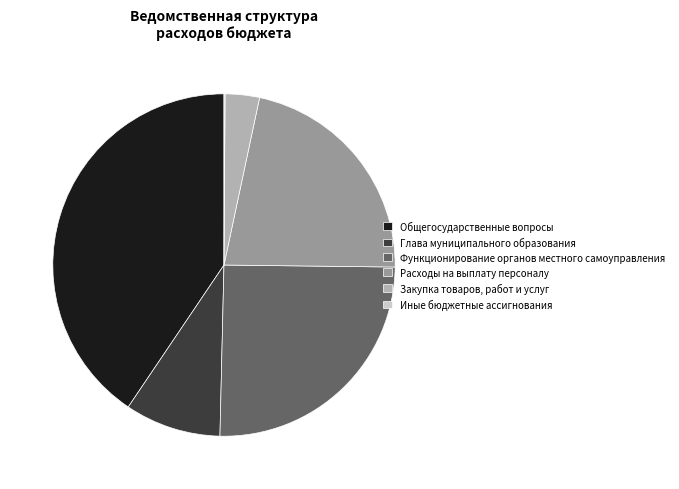

Is there any slice that represents more than half of the pie?

No